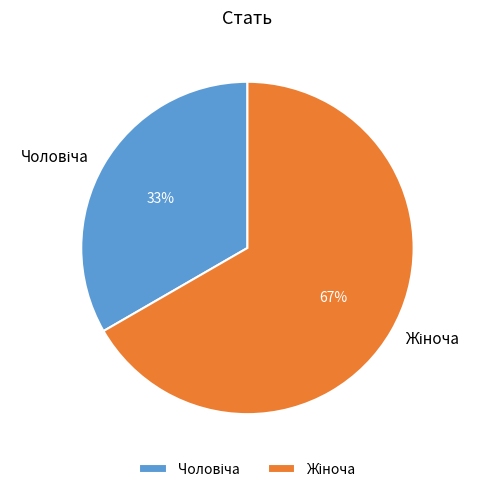

Is there a majority slice in this chart?

Yes